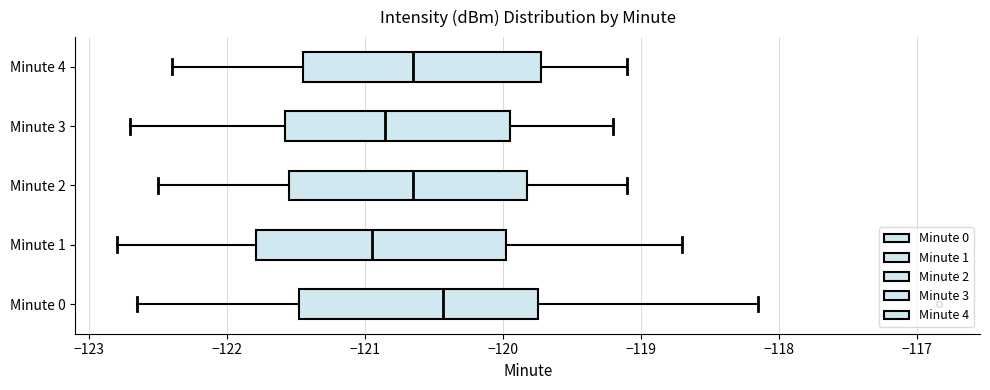

Reading bottom to top, read every box against the x-axis: the position of its median line, the range the box covers, and the ends of its whiskers. The values are not printed on the chart, so give them approximately, as read against the axis.

Minute 0: median -120.4, box -121.5 to -119.7, whiskers -122.7 to -118.1
Minute 1: median -120.9, box -121.8 to -120.0, whiskers -122.8 to -118.7
Minute 2: median -120.6, box -121.5 to -119.8, whiskers -122.5 to -119.1
Minute 3: median -120.8, box -121.6 to -119.9, whiskers -122.7 to -119.2
Minute 4: median -120.6, box -121.4 to -119.7, whiskers -122.4 to -119.1